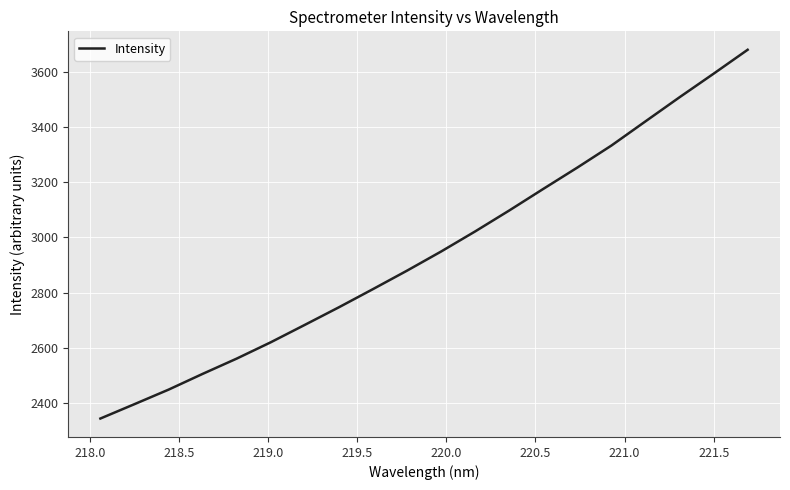

What is the minimum value shown in the chart?

2342.9